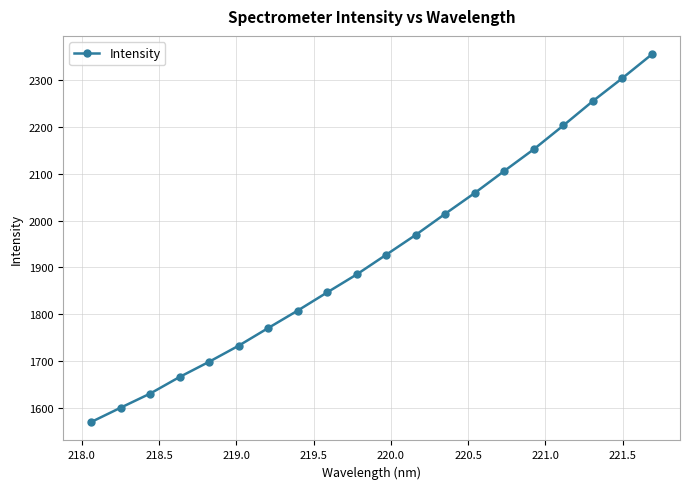

What is the maximum value shown in the chart?

2355.0